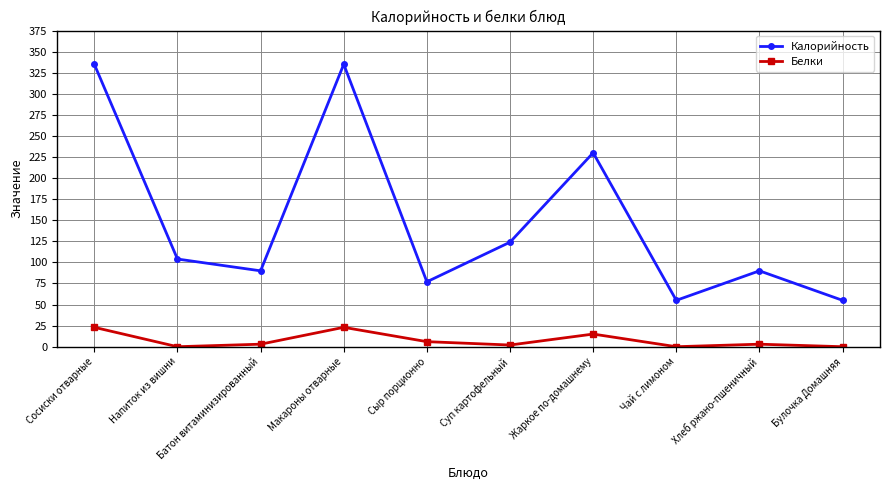

What is the sum of all Калорийность values?

1495